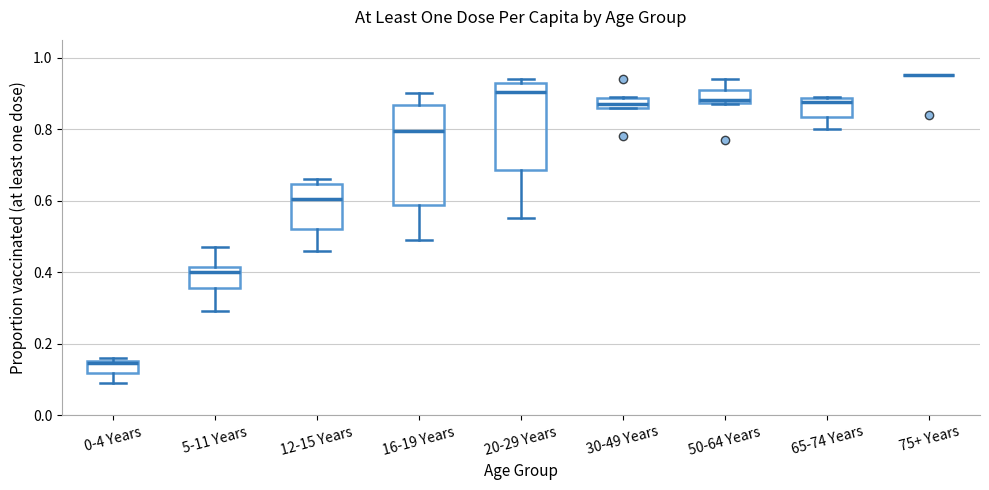

Where does the median line of the box for 5-11 Years sit on the y-axis? The values are not printed on the chart, so give them approximately, as read against the axis.

0.40